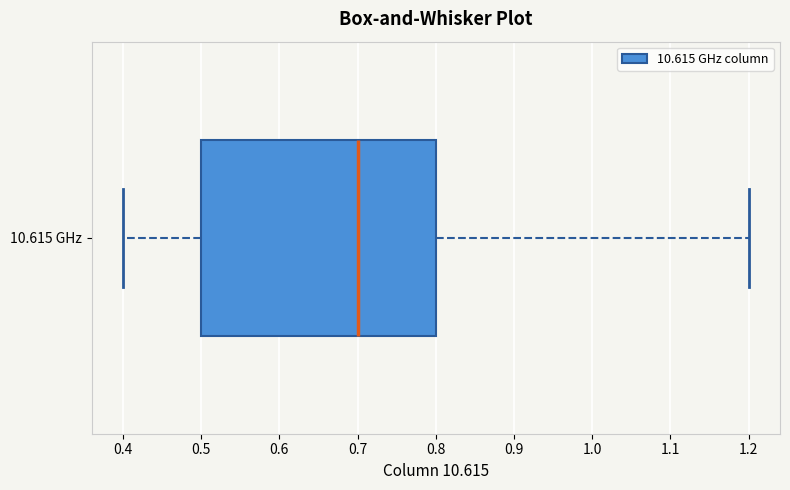

Read this box plot against the x-axis: the position of the median line, the range covered by the box, and the ends of both whiskers. The values are not printed on the chart, so give them approximately, as read against the axis.

median 0.7, box 0.5 to 0.8, whiskers 0.4 to 1.2